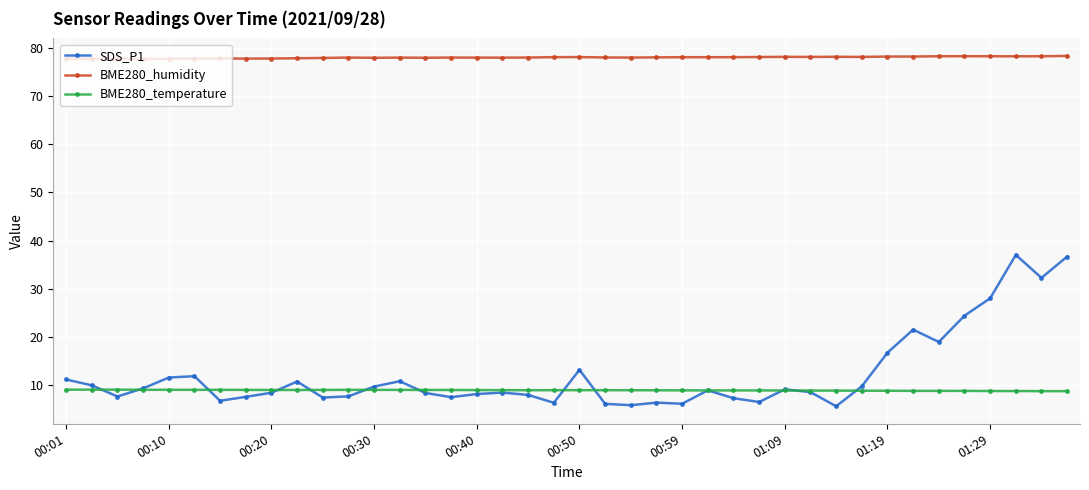

What is the lowest value of the BME280_humidity series?

77.6